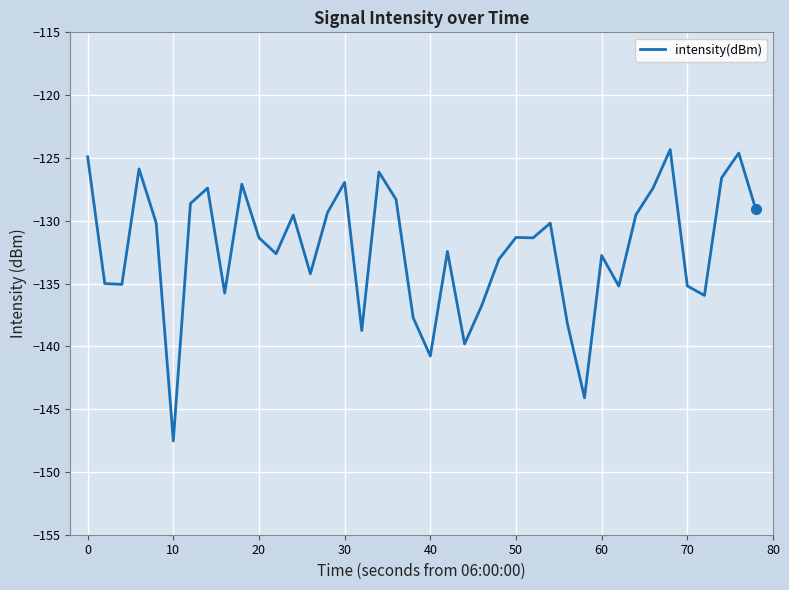

What is the sum of all values?

-5291.1